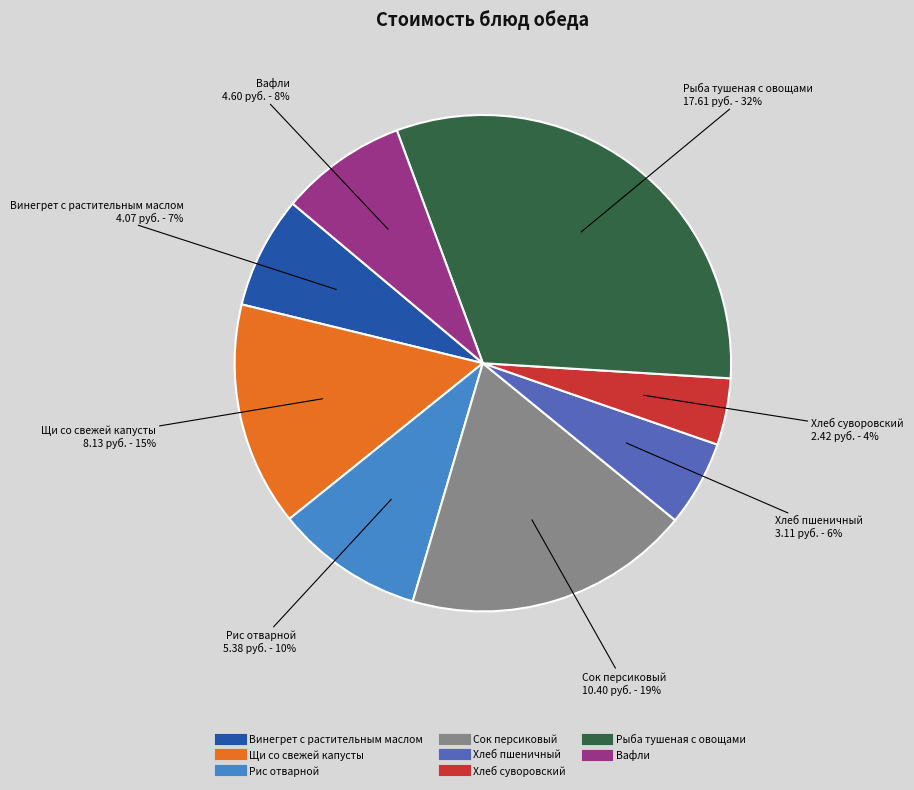

Which slice is the smallest?

Хлеб суворовский